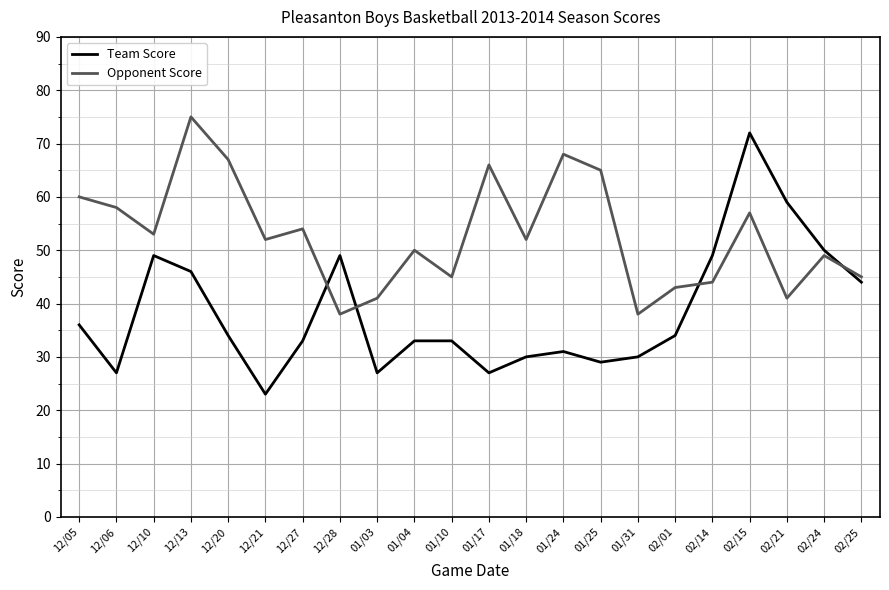

What is the average value of the Opponent Score series?

53